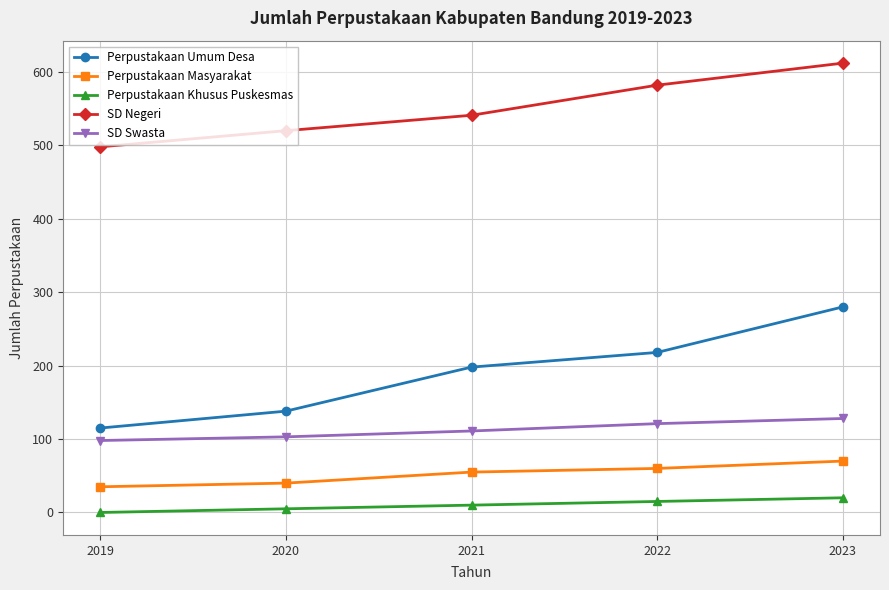

What is the difference between the second highest and minimum values in the SD Negeri series?

84